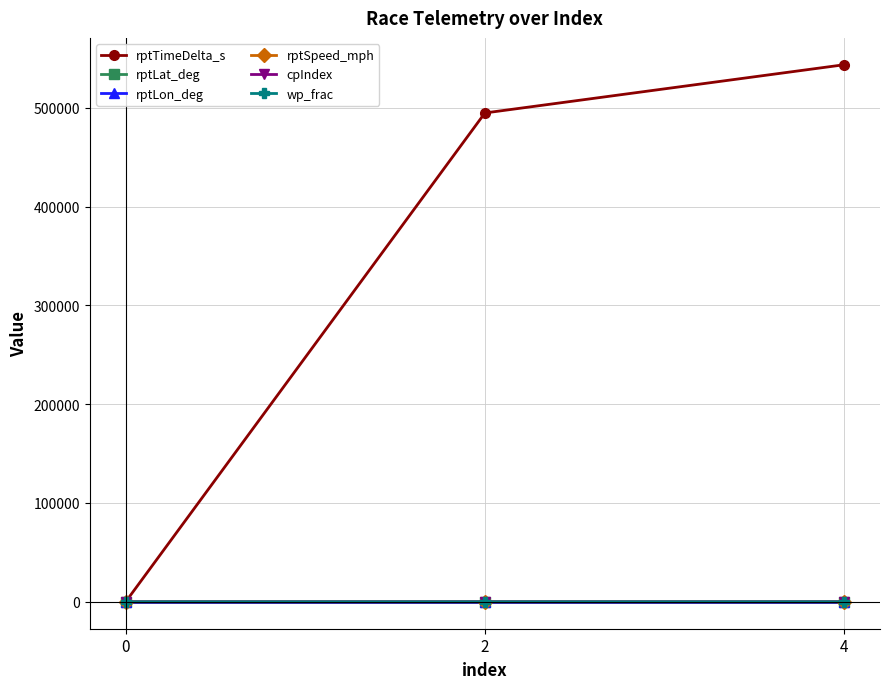

Which series has the largest total across all categories?

rptTimeDelta_s